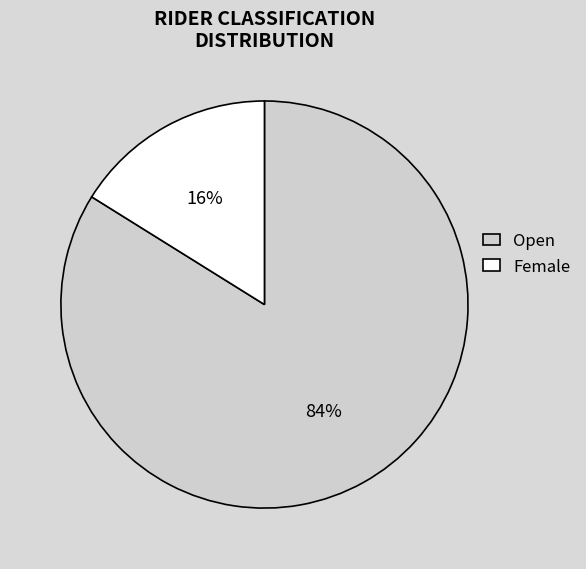

What percentage is the Open slice, to the nearest percent?

84%